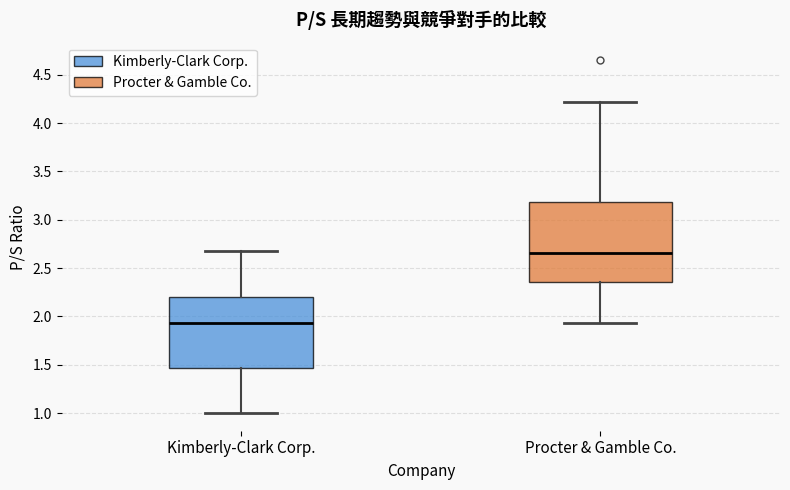

Reading left to right, transcribe this box plot: for each box, give where its median line is, the range the box spans, and where its two whiskers end, as read against the y-axis. The values are not printed on the chart, so give them approximately, as read against the axis.

Kimberly-Clark Corp.: median 1.95, box 1.45 to 2.20, whiskers 1.00 to 2.70
Procter & Gamble Co.: median 2.65, box 2.35 to 3.20, whiskers 1.95 to 4.20